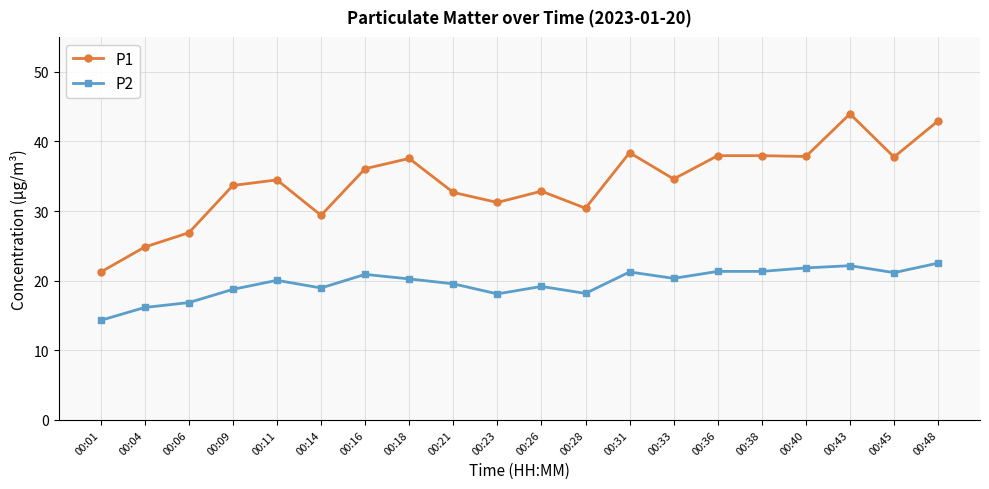

What is the approximate value of P1 at 00:09?

33.7